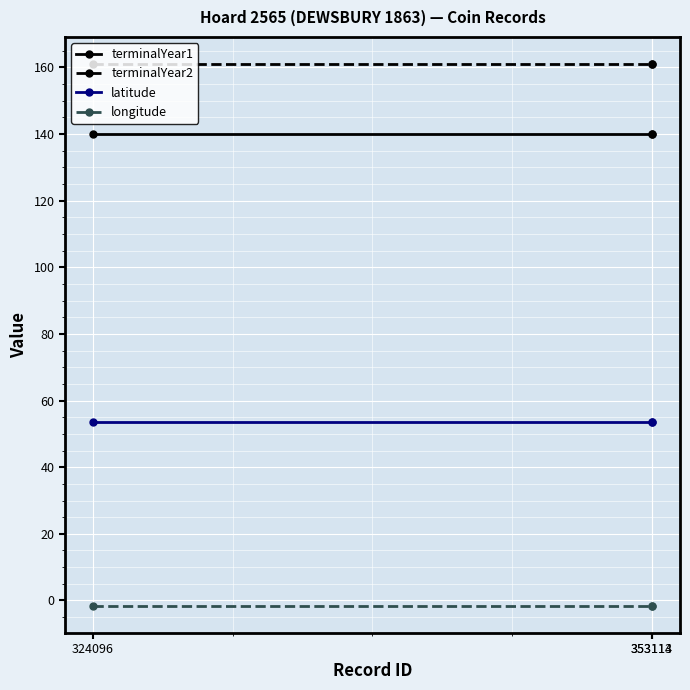

What are all the series names shown in the legend?

terminalYear1, terminalYear2, latitude, longitude